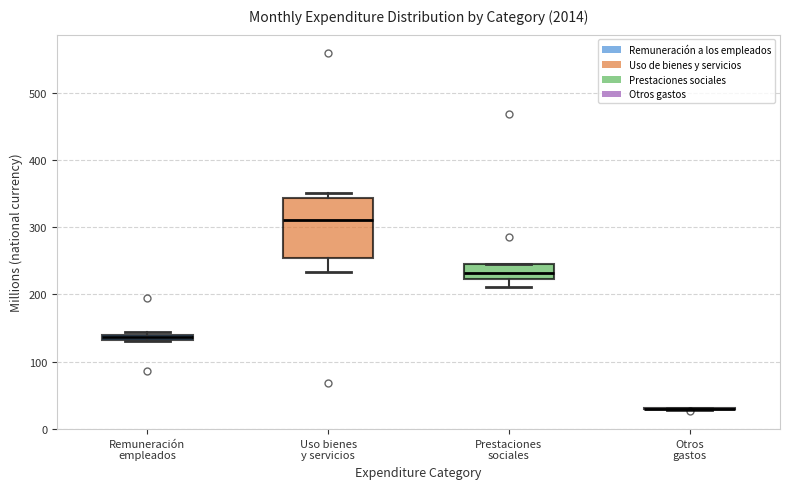

Comparing the boxes themselves (not the whiskers), which one is the tallest?

Uso bienes y servicios